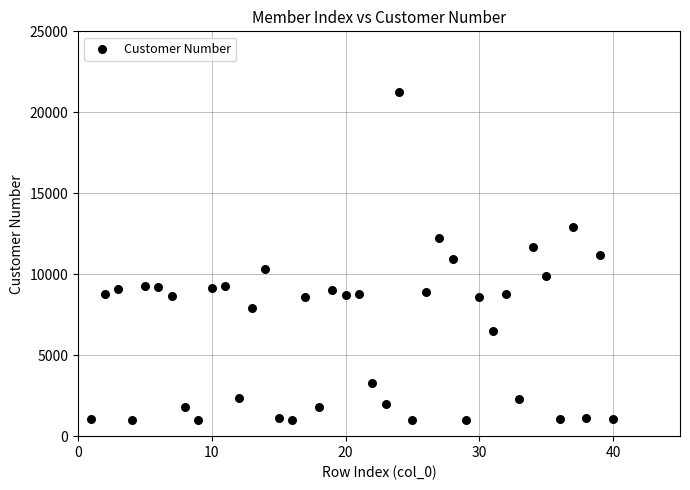

What is the range of Y values (max minus min)?

20262